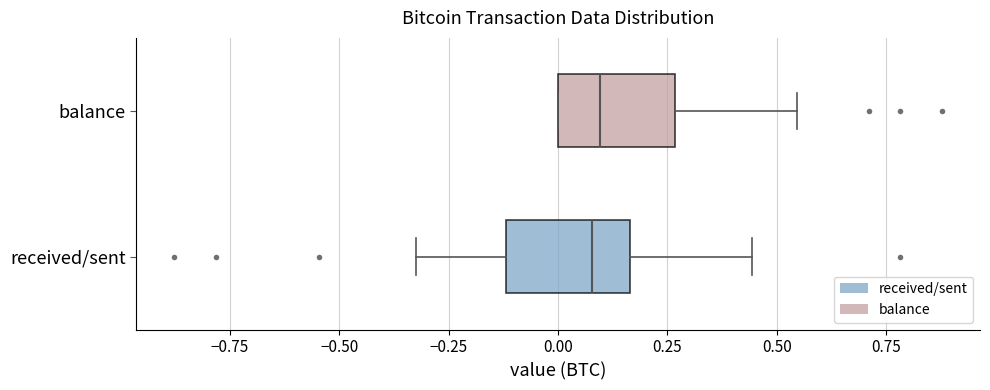

Reading bottom to top, transcribe this box plot: for each box, give where its median line is, the range the box spans, and where its two whiskers end, as read against the x-axis. The values are not printed on the chart, so give them approximately, as read against the axis.

received/sent: median 0.10, box -0.10 to 0.15, whiskers -0.30 to 0.45
balance: median 0.10, box 0.00 to 0.25, whiskers 0.00 to 0.55